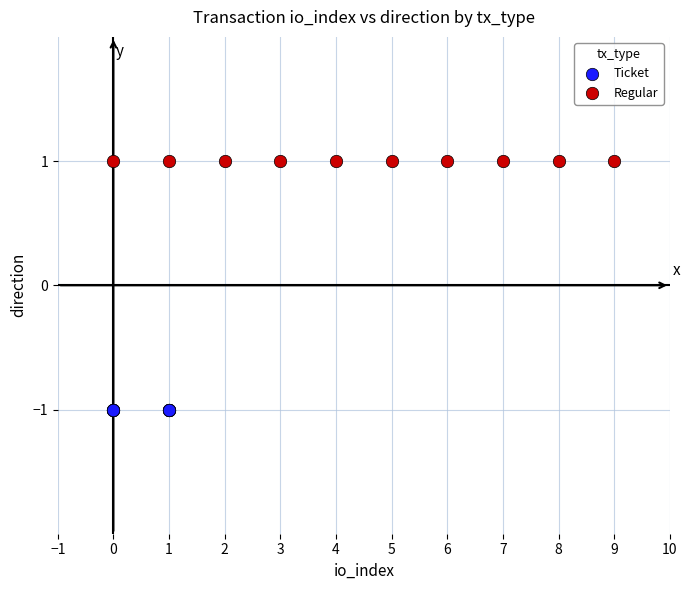

What are all the series names shown in the legend?

Ticket, Regular